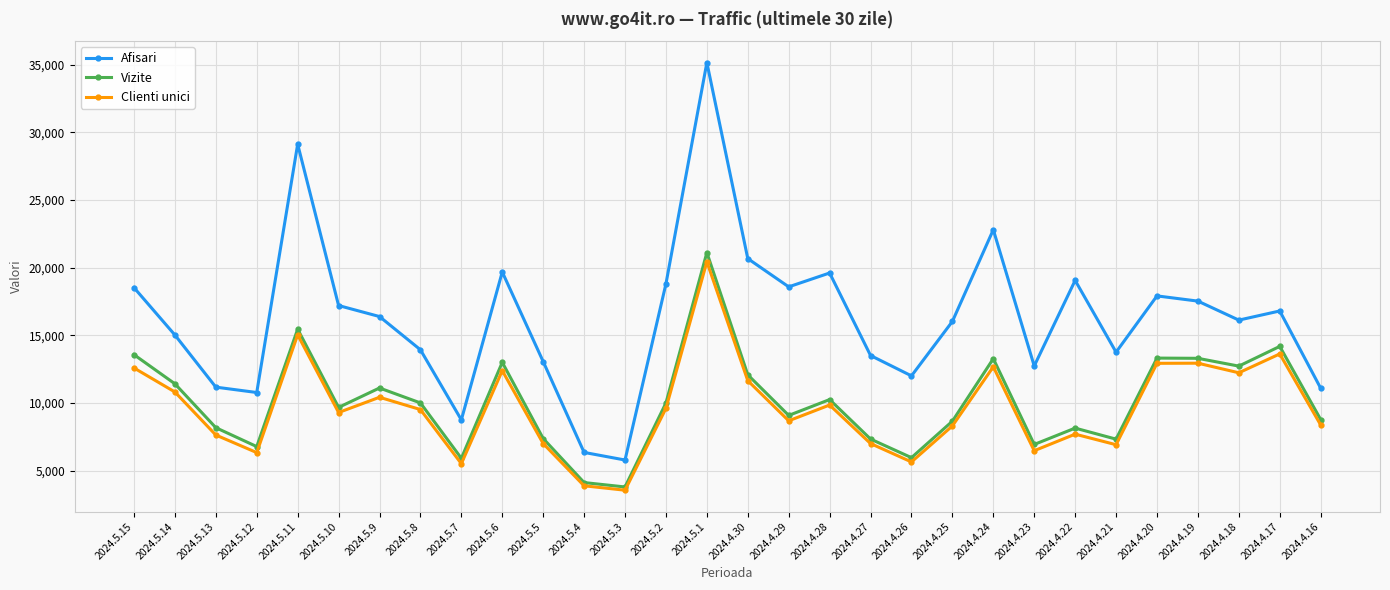

The Clienti unici series shows 23112 at 2024.4.20. True or false?

False